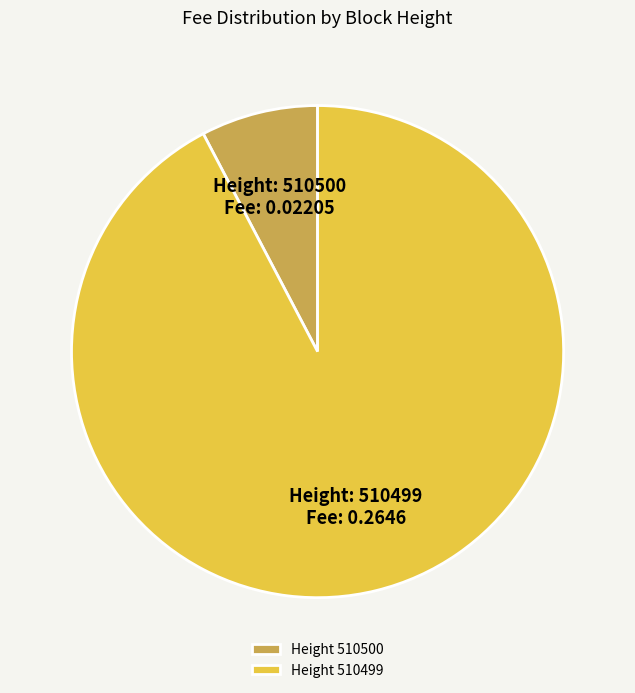

Do Height: 510499 Fee: 0.2646 and Height: 510500 Fee: 0.02205 together represent more than half of the pie?

Yes